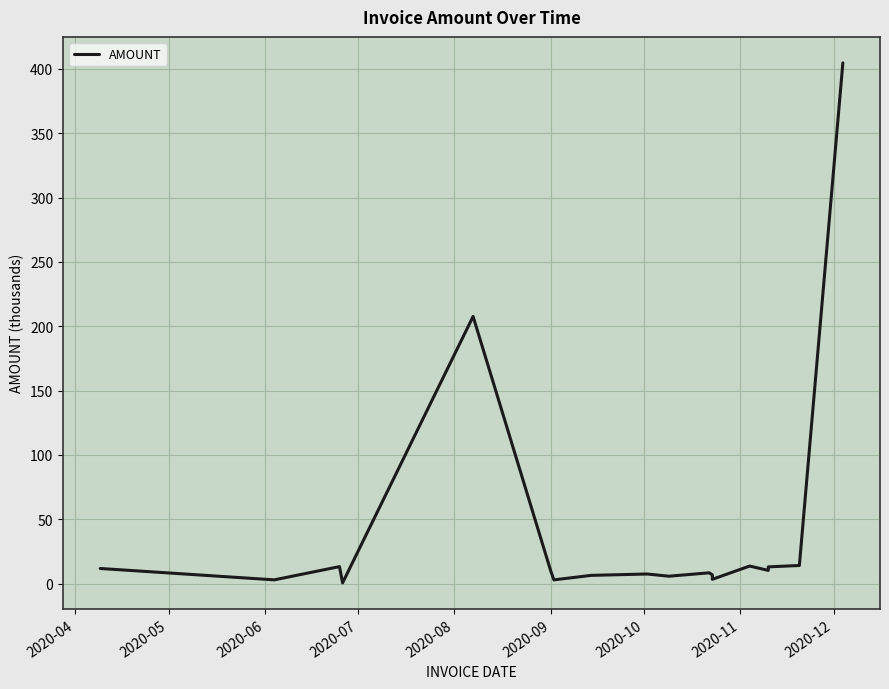

How many points are lower than both their immediate neighbors (excluding endpoints)?

5